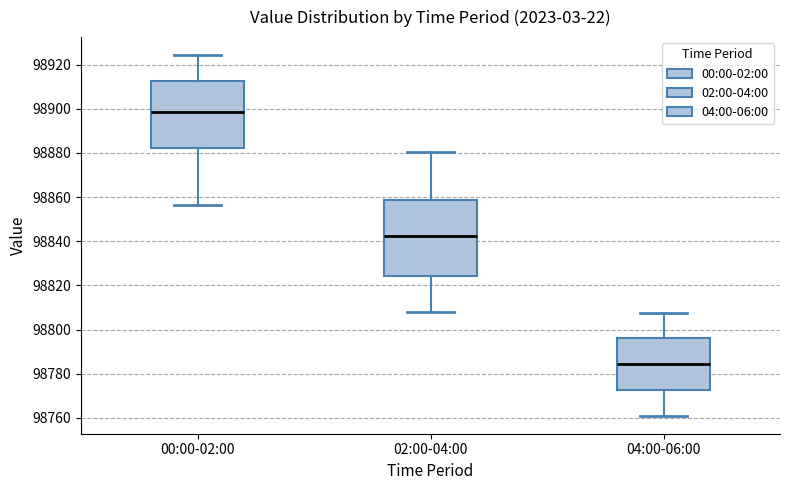

Reading left to right, read every box against the y-axis: the position of its median line, the range the box covers, and the ends of its whiskers. The values are not printed on the chart, so give them approximately, as read against the axis.

00:00-02:00: median 98898, box 98882 to 98912, whiskers 98856 to 98924
02:00-04:00: median 98842, box 98824 to 98858, whiskers 98808 to 98880
04:00-06:00: median 98784, box 98772 to 98796, whiskers 98762 to 98808